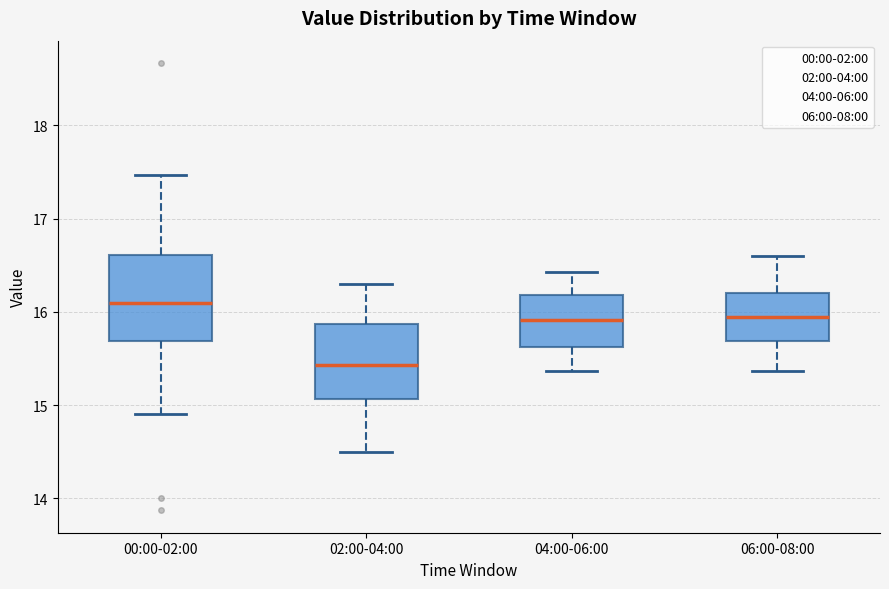

Which box's median line is the lowest?

02:00-04:00